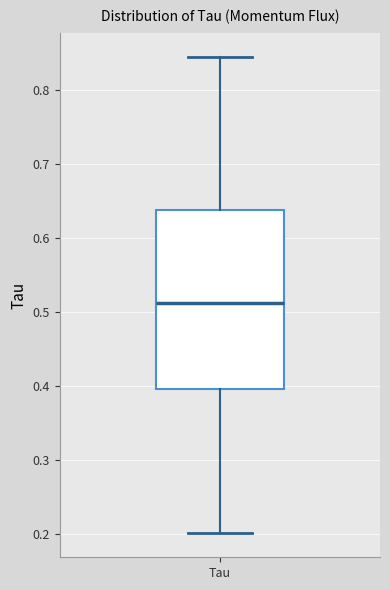

Where does the lower whisker of the box for Tau end on the y-axis? The values are not printed on the chart, so give them approximately, as read against the axis.

0.20